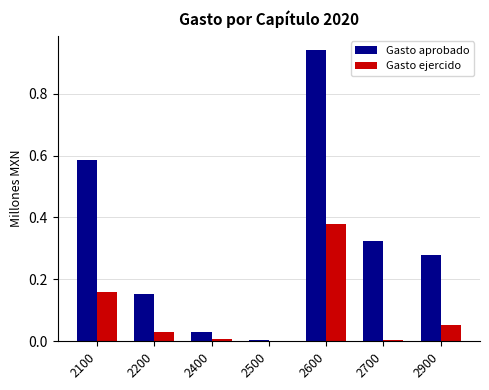

Which label corresponds to the largest value in the chart?

2600